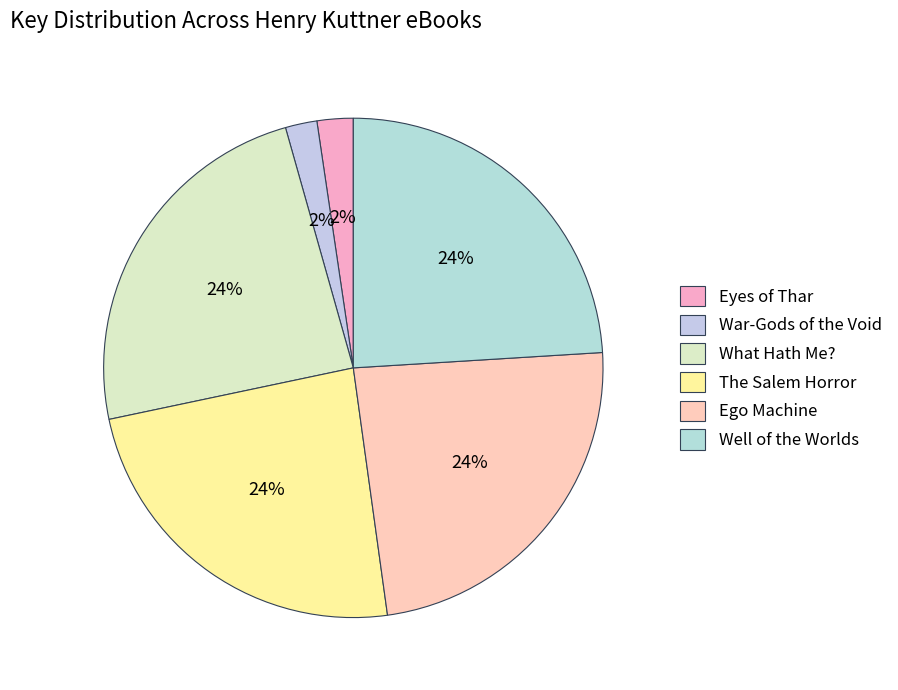

To the nearest percent, what is the average slice percentage?

17%